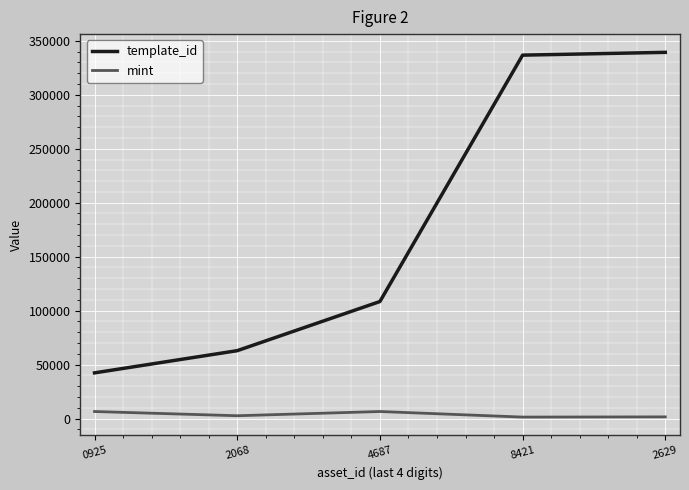

Is the value of mint at 8421 greater than the value of template_id at 0925?

No